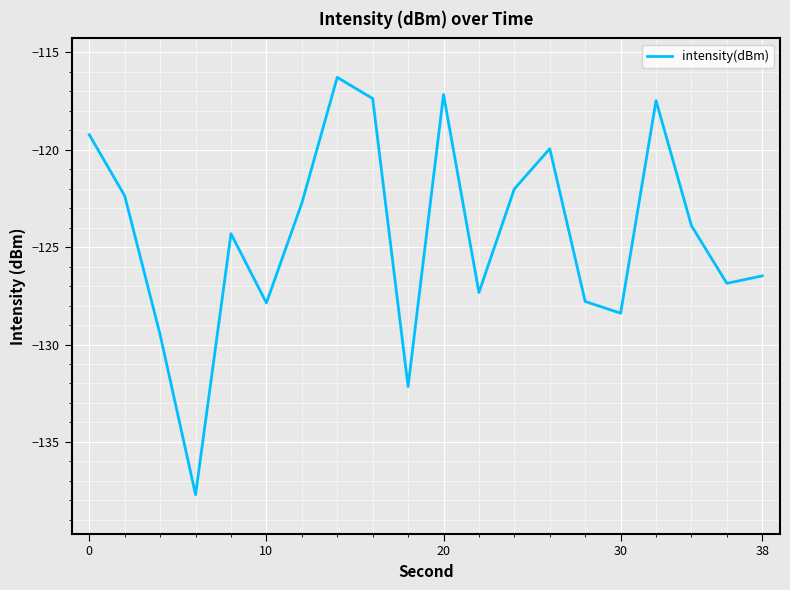

What is the difference between the maximum and minimum values?

21.4